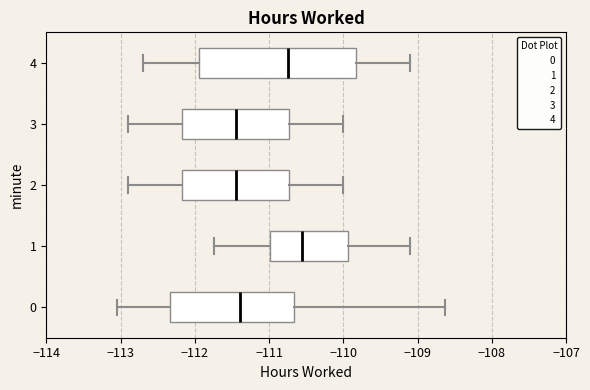

Which box has the furthest to the right median line?

1